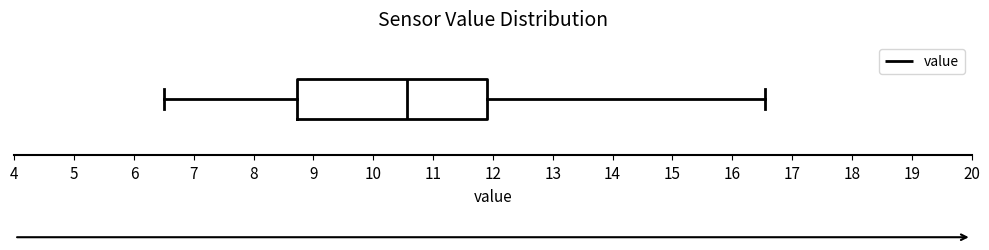

Read this box plot against the x-axis: the position of the median line, the range covered by the box, and the ends of both whiskers. The values are not printed on the chart, so give them approximately, as read against the axis.

median 10.6, box 8.7 to 11.9, whiskers 6.5 to 16.6